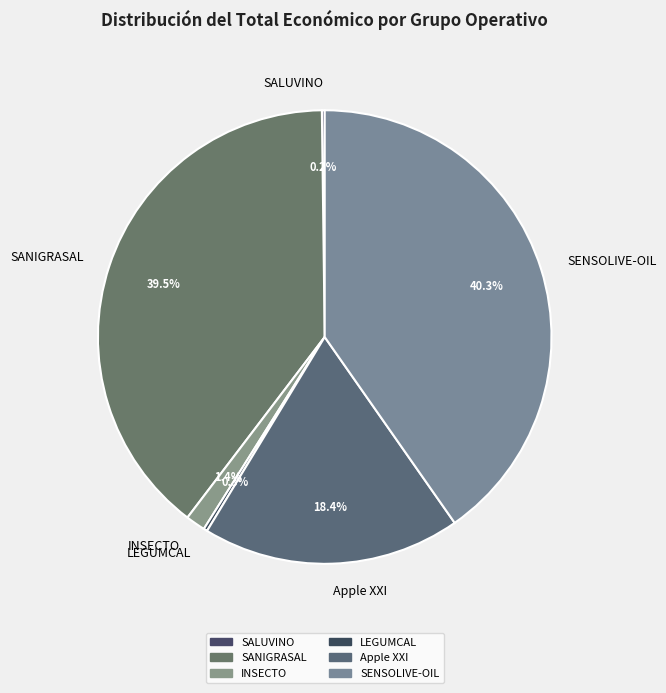

What portion of the pie excludes INSECTO?

98.6%